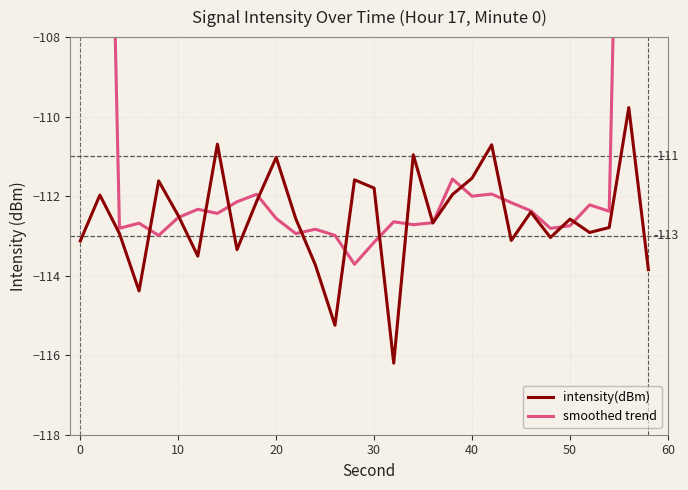

True or false: smoothed trend and intensity(dBm) cross at least once.

True